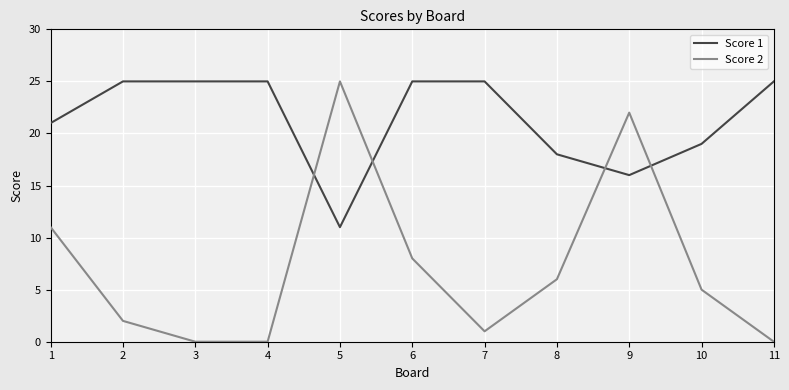

Reading left to right, what are all the values shown in this chart?

Score 1: 1=21	2=25	3=25	4=25	5=11	6=25	7=25	8=18	9=16	10=19	11=25
Score 2: 1=11	2=2	3=0	4=0	5=25	6=8	7=1	8=6	9=22	10=5	11=0